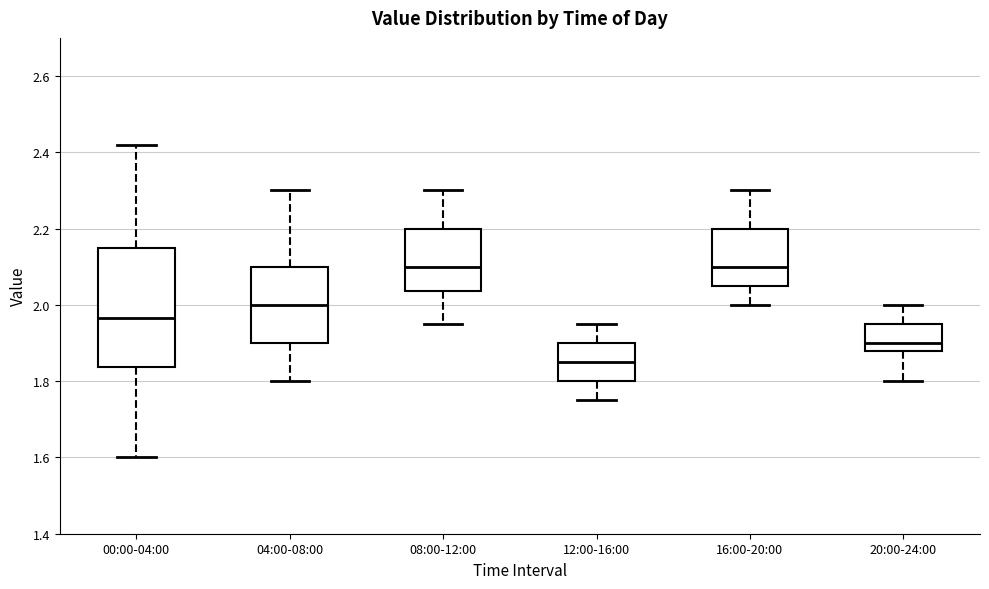

Comparing the boxes themselves (not the whiskers), which one is the tallest?

00:00-04:00